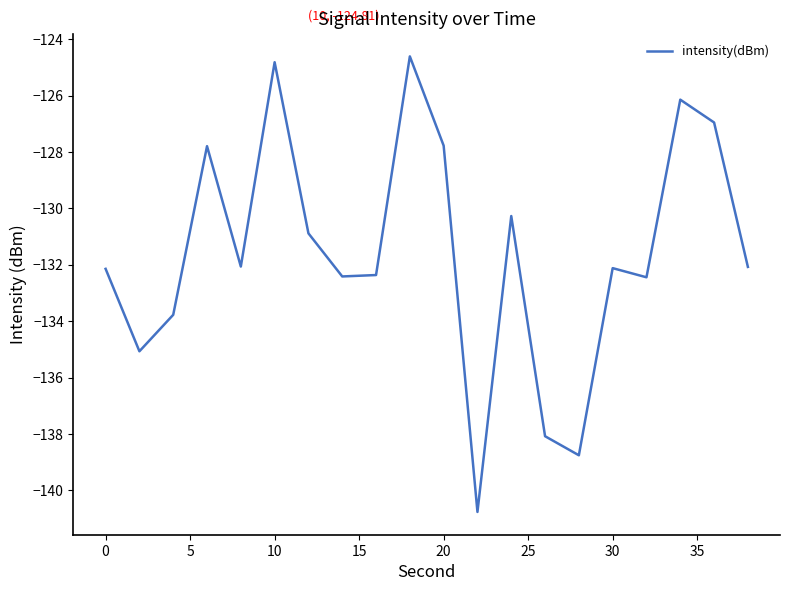

What is the maximum value shown in the chart?

-124.6